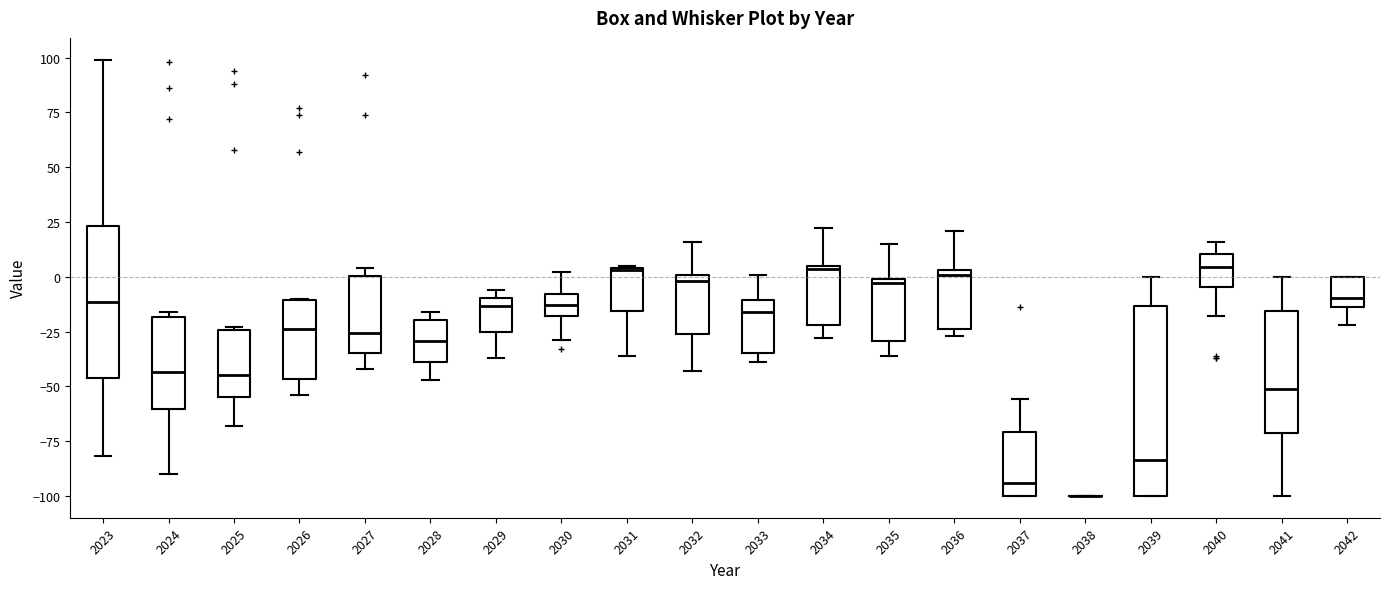

Reading left to right, read every box against the y-axis: the position of its median line, the range the box covers, and the ends of its whiskers. The values are not printed on the chart, so give them approximately, as read against the axis.

2023: median -10, box -45 to 25, whiskers -80 to 100
2024: median -45, box -60 to -20, whiskers -90 to -15
2025: median -45, box -55 to -25, whiskers -70 to -25
2026: median -25, box -45 to -10, whiskers -55 to -10
2027: median -25, box -35 to 0, whiskers -40 to 5
2028: median -30, box -40 to -20, whiskers -45 to -15
2029: median -15, box -25 to -10, whiskers -35 to -5
2030: median -15, box -20 to -10, whiskers -30 to 0
2031: median 5, box -15 to 5, whiskers -35 to 5
2032: median 0 (just below the box's upper edge), box -25 to 0, whiskers -45 to 15
2033: median -15, box -35 to -10, whiskers -40 to 0
2034: median 5, box -20 to 5, whiskers -30 to 20
2035: median -5, box -30 to 0, whiskers -35 to 15
2036: median 0, box -25 to 5, whiskers -25 (just below the box's lower edge) to 20
2037: median -95, box -100 to -70, whiskers -100 to -55
2038: box collapsed to a line at -100, whiskers -100 to -100
2039: median -85, box -100 to -15, whiskers -100 to 0
2040: median 5, box -5 to 10, whiskers -20 to 15
2041: median -50, box -70 to -15, whiskers -100 to 0
2042: median -10, box -15 to 0, whiskers -20 to 0